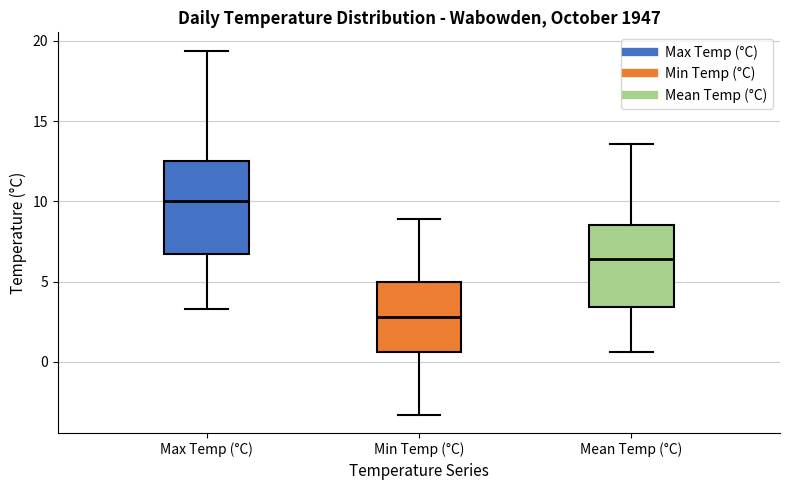

Which box has the lowest median line?

Min Temp (°C)